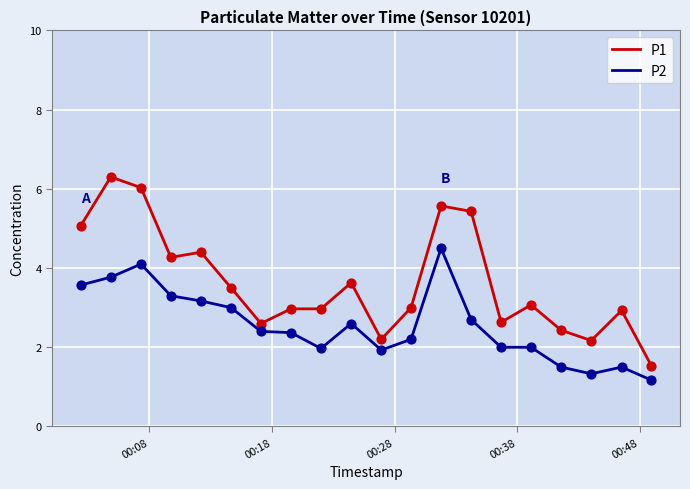

What are all the series names shown in the legend?

P1, P2